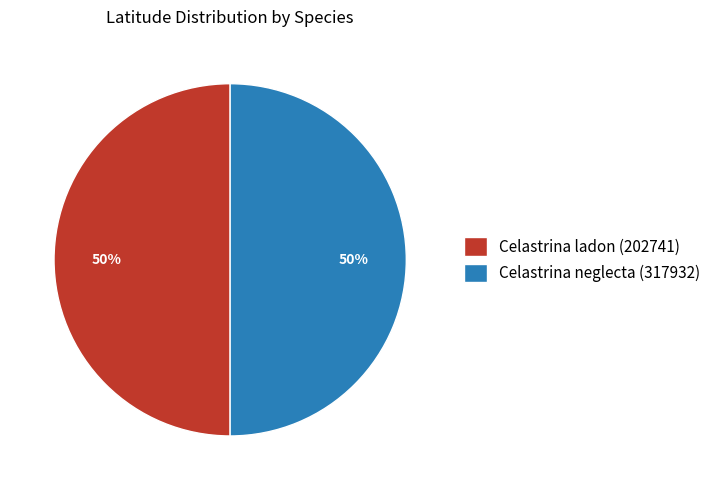

How many segments does this pie chart have?

2